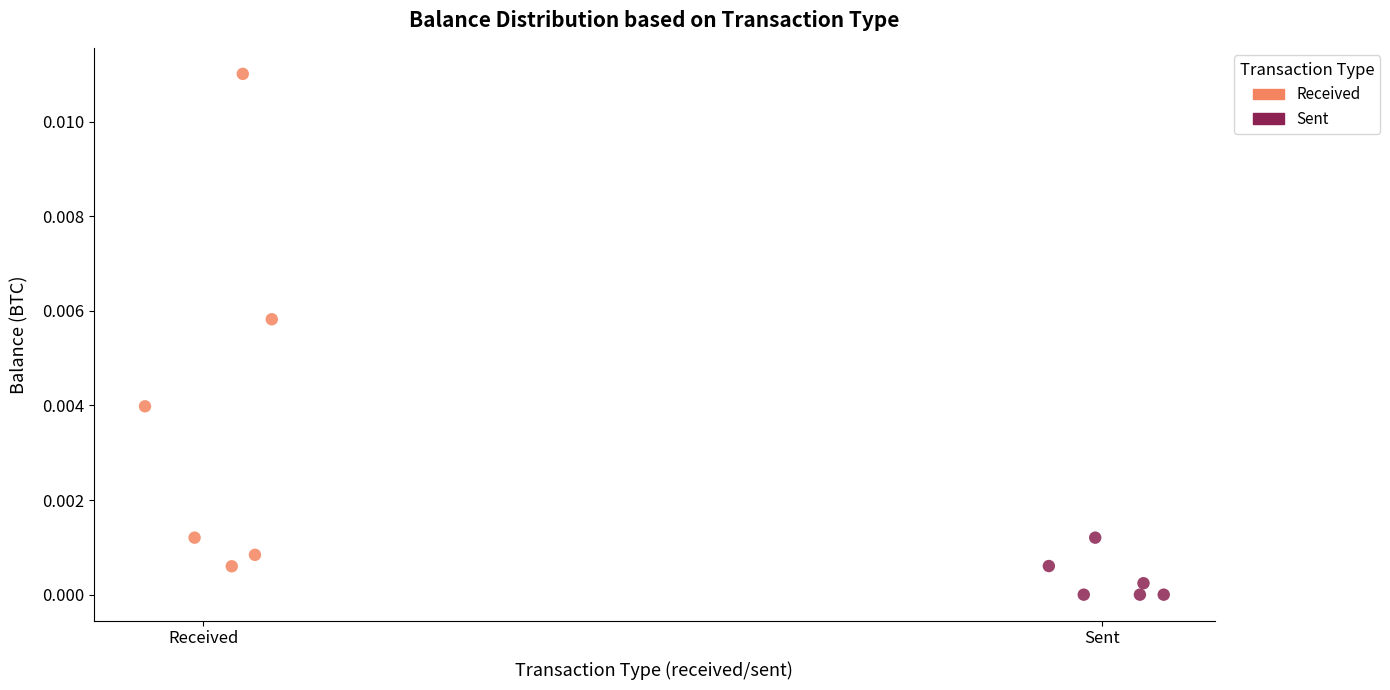

Which series has the largest Y range (max minus min)?

Received